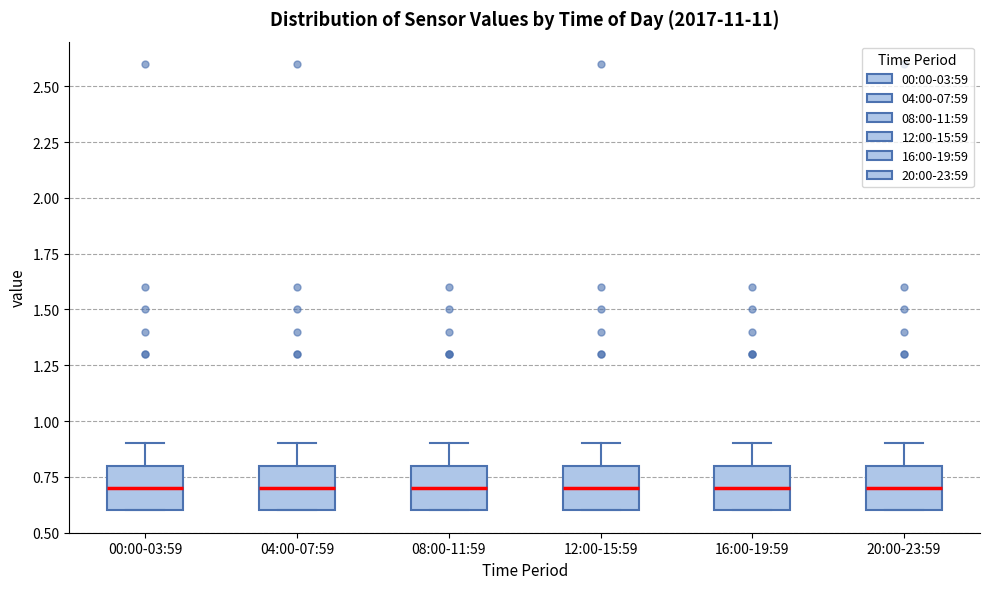

Where does the upper whisker of the box for 16:00-19:59 end on the y-axis? The values are not printed on the chart, so give them approximately, as read against the axis.

0.9